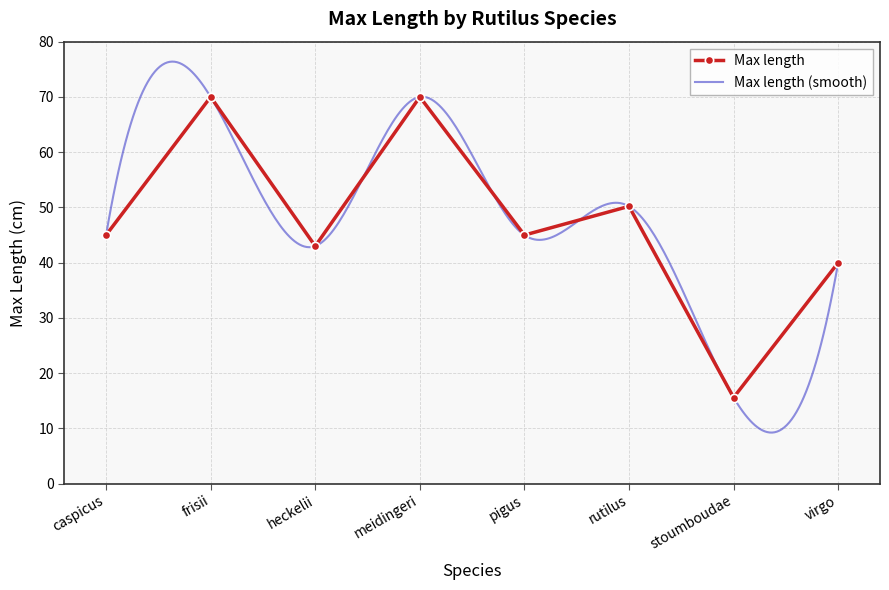

What position from the left is caspicus?

1